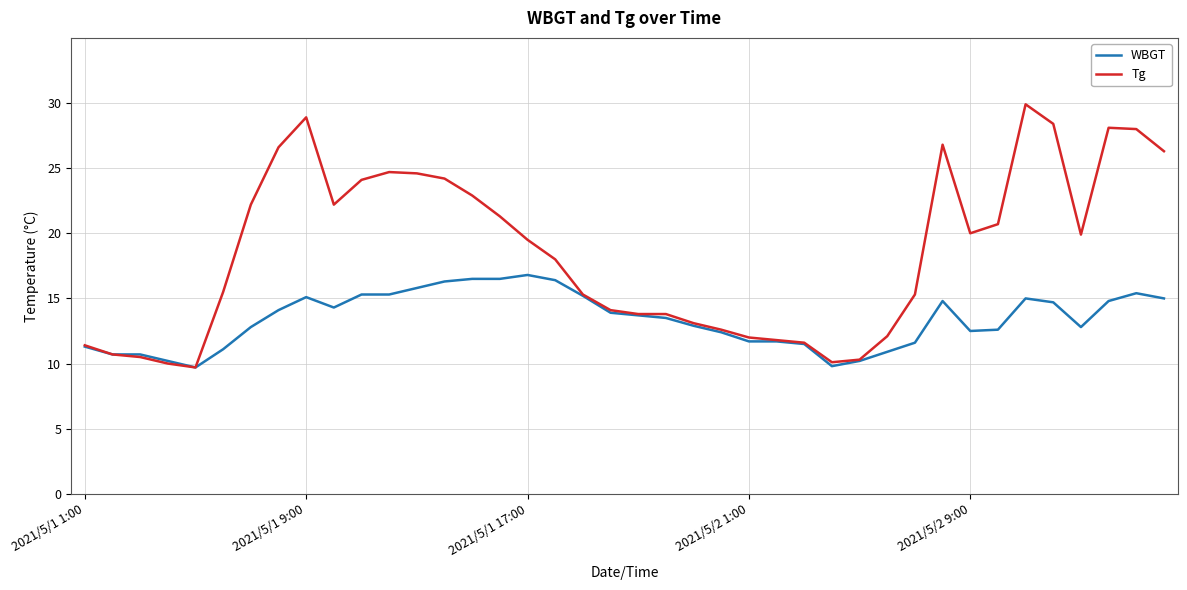

Which series has the largest range (max minus min)?

Tg